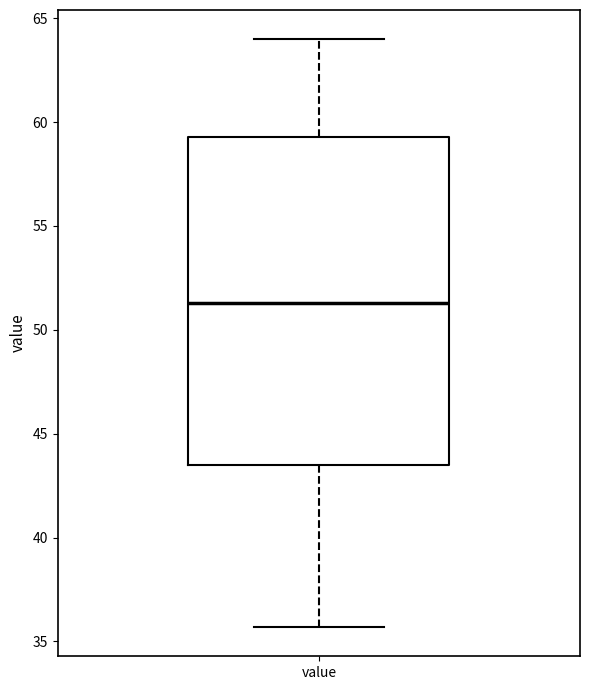

Where is the lower edge of the box for value on the y-axis? The values are not printed on the chart, so give them approximately, as read against the axis.

43.5